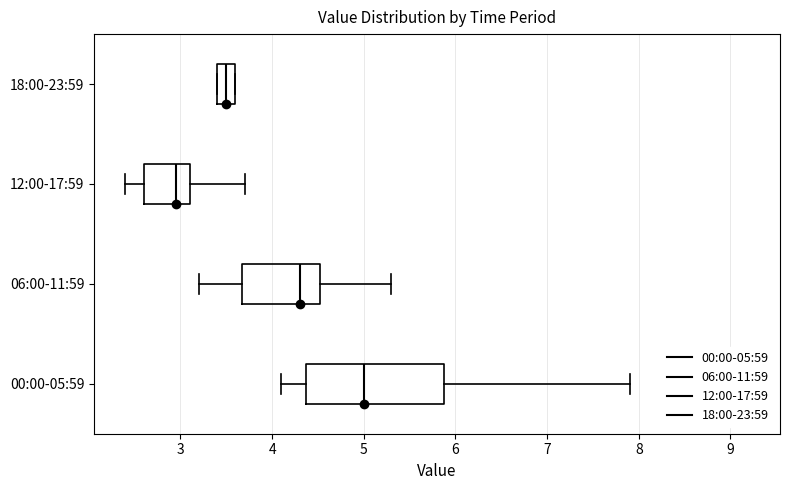

Where is the right edge of the box for 18:00-23:59 on the x-axis? The values are not printed on the chart, so give them approximately, as read against the axis.

3.6